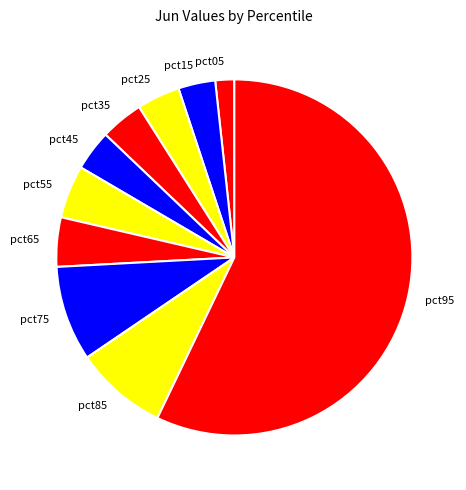

Count the number of slices in the pie.

10